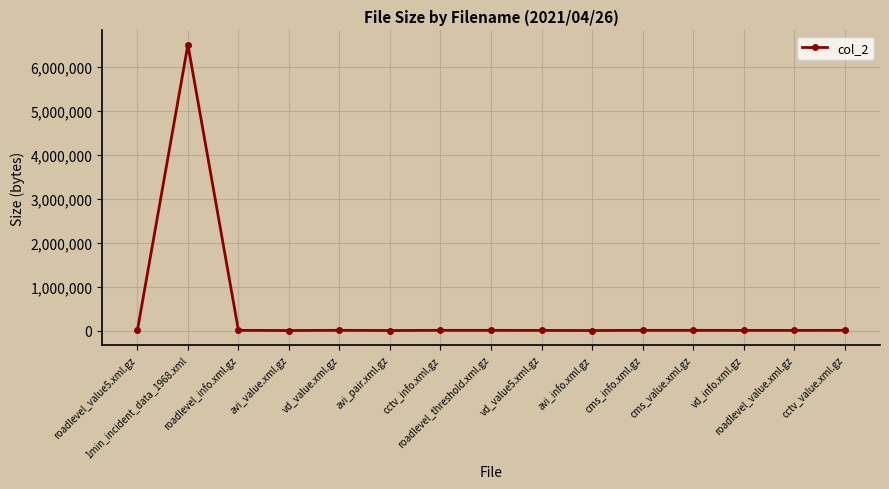

What is the difference between the maximum and second lowest values?

6500948